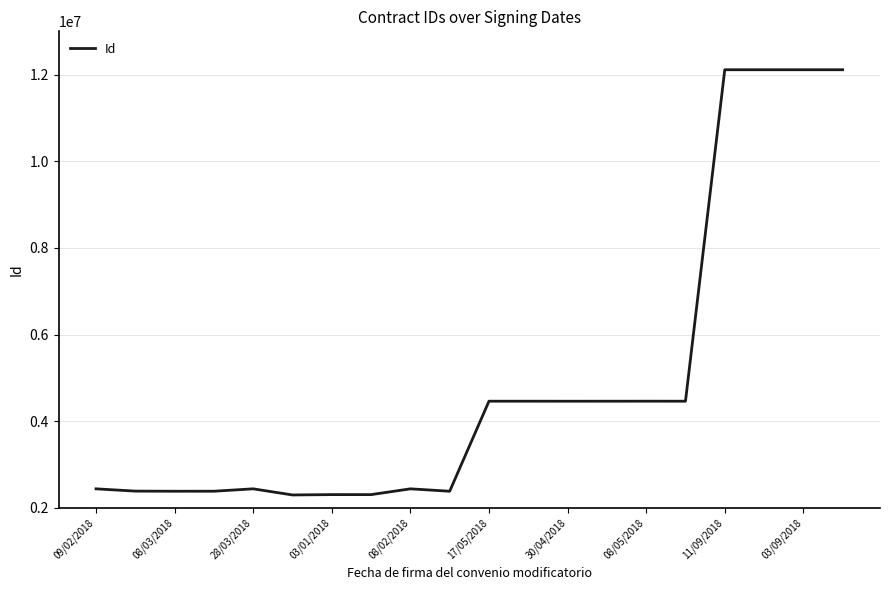

What is the difference between the maximum and minimum values?

9813230